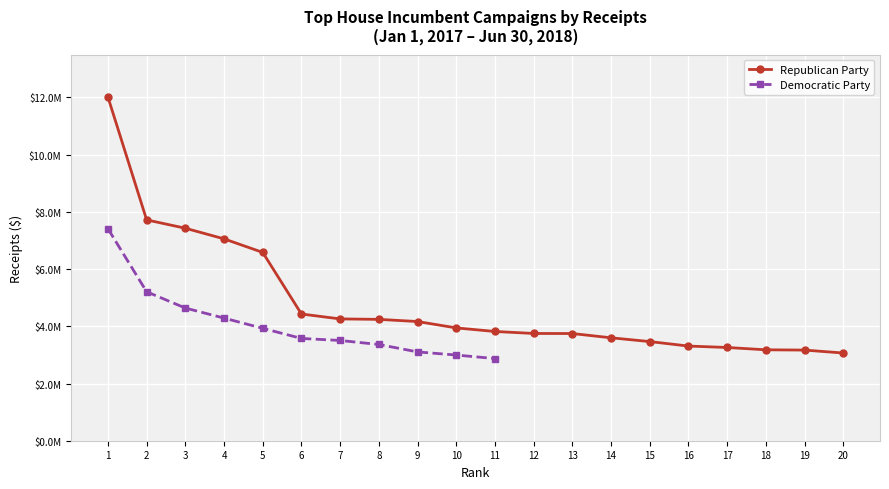

True or false: the data shows 3168918.9 at 19.

True